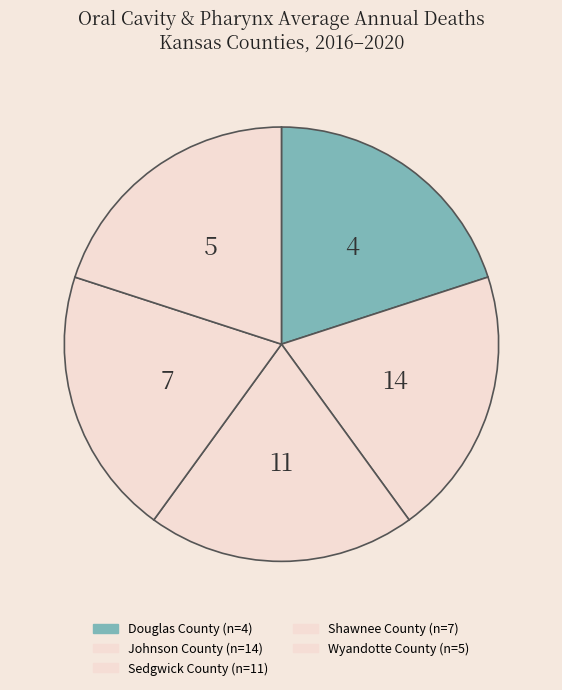

Rank the categories by value from lowest to highest.

Douglas County, Wyandotte County, Shawnee County, Sedgwick County, Johnson County